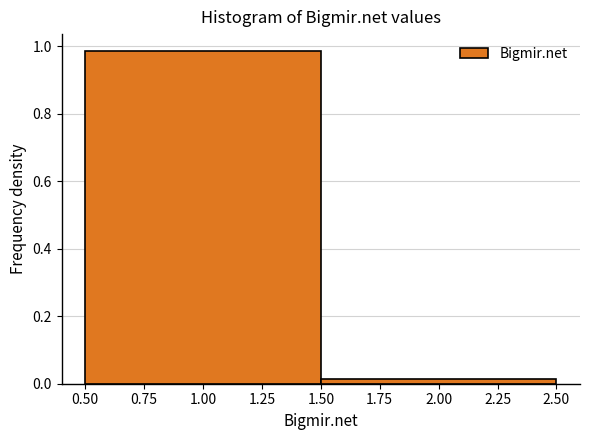

How tall is the bar that spans 0.50 to 1.50 on the x-axis? The values are not printed on the chart, so give them approximately, as read against the axis.

0.98